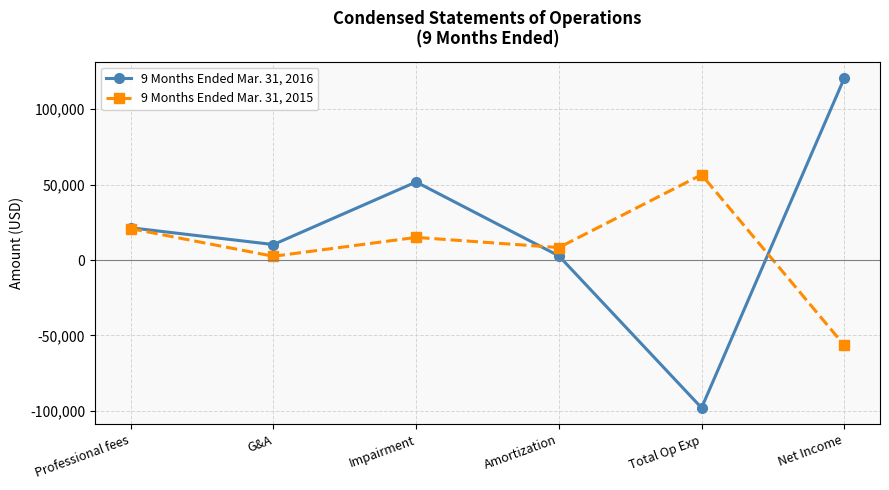

Is it true that 9 Months Ended Mar. 31, 2016 equals 21377 at Professional fees?

True